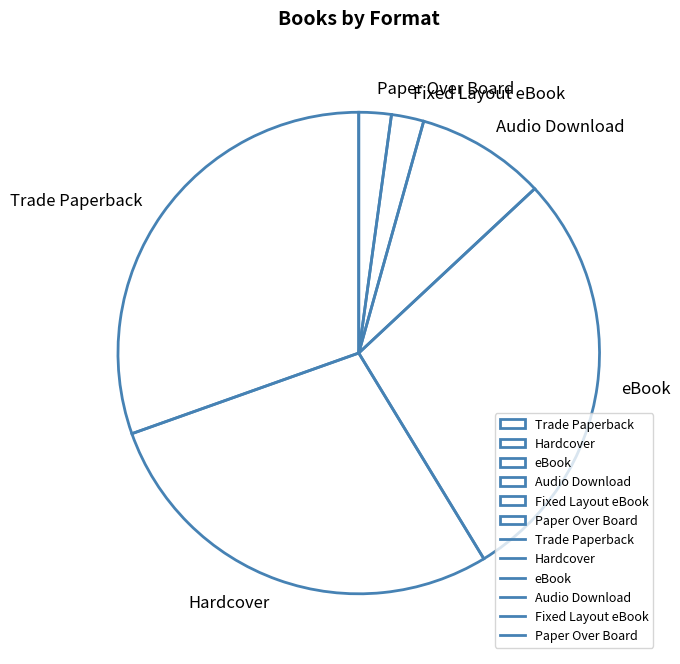

Does any single category account for the majority?

No